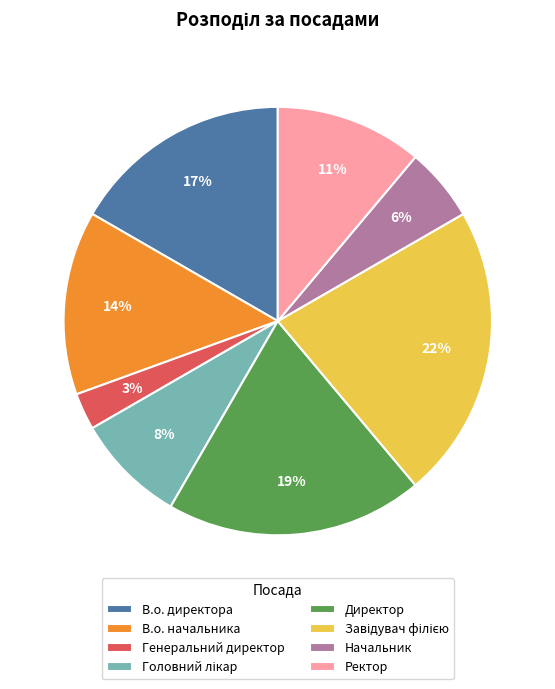

Is it true that В.о. начальника is 14% of the pie?

True